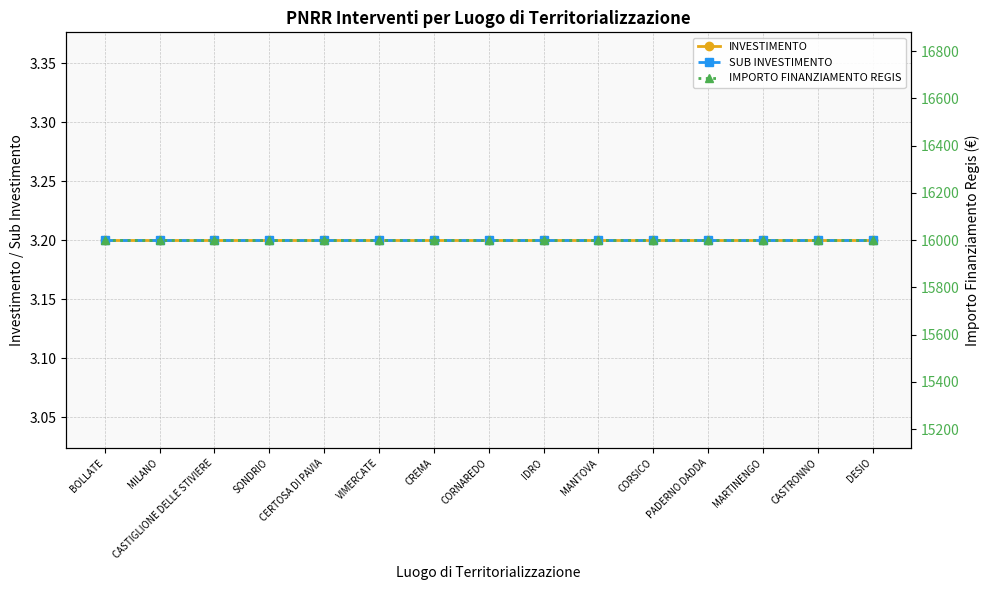

List the labels in order of IMPORTO FINANZIAMENTO REGIS value, smallest first.

BOLLATE, MILANO, CASTIGLIONE DELLE STIVIERE, SONDRIO, CERTOSA DI PAVIA, VIMERCATE, CREMA, CORNAREDO, IDRO, MANTOVA, CORSICO, PADERNO DADDA, MARTINENGO, CASTRONNO, DESIO